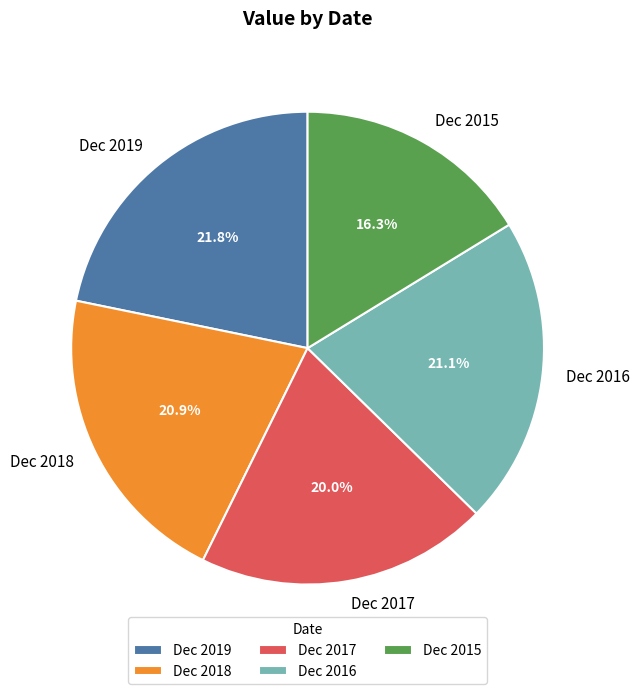

Is Dec 2015 the majority of the pie?

No